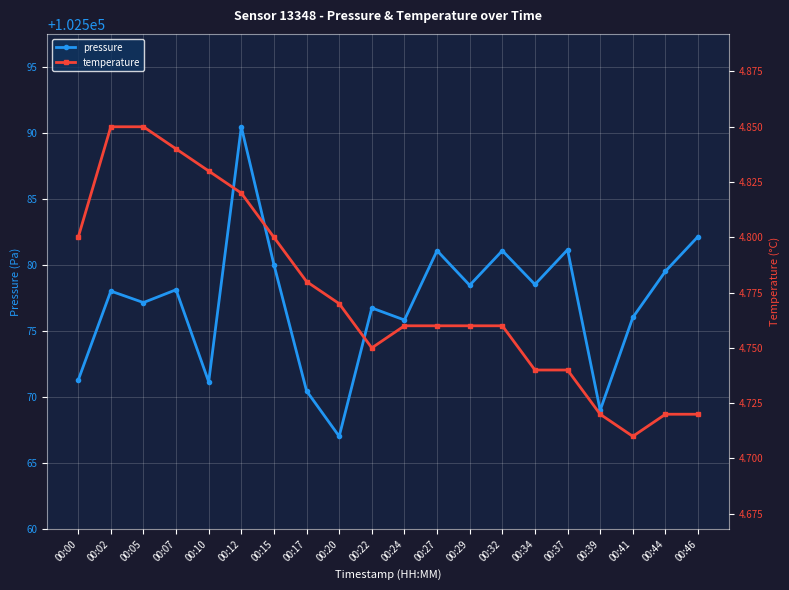

The temperature series shows 4.8 at 00:15. True or false?

True